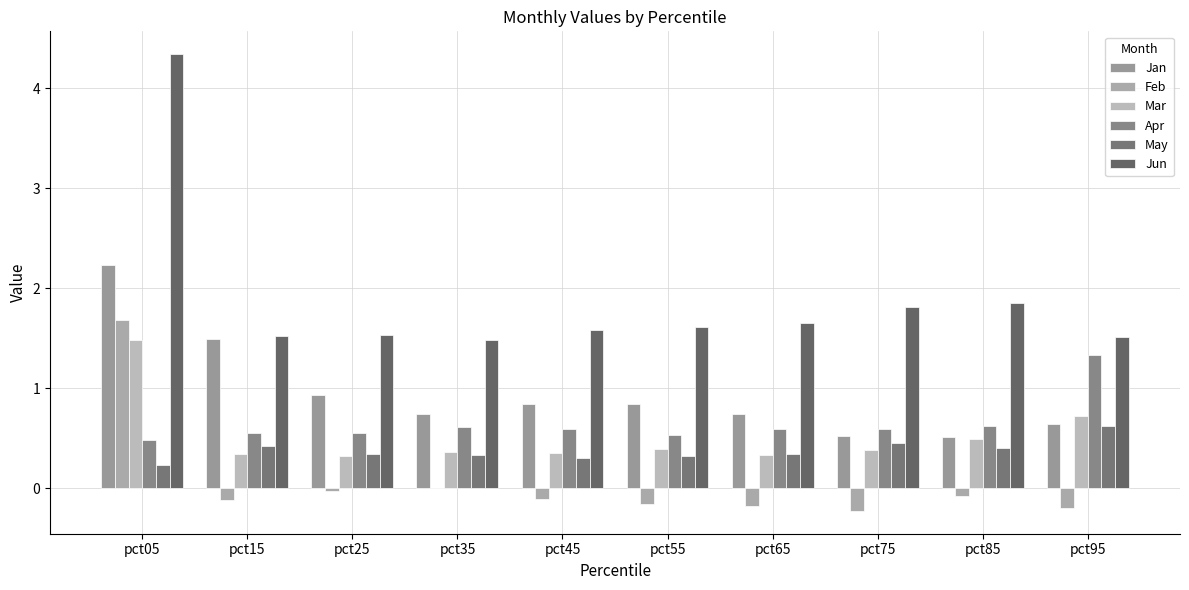

Reading left to right, what are all the values shown in this chart?

Jan: pct05=2.2	pct15=1.5	pct25=0.9	pct35=0.7	pct45=0.8	pct55=0.8	pct65=0.7	pct75=0.5	pct85=0.5	pct95=0.6
Feb: pct05=1.7	pct15=-0.1	pct25=-0.0	pct35=0.0	pct45=-0.1	pct55=-0.2	pct65=-0.2	pct75=-0.2	pct85=-0.1	pct95=-0.2
Mar: pct05=1.5	pct15=0.3	pct25=0.3	pct35=0.4	pct45=0.4	pct55=0.4	pct65=0.3	pct75=0.4	pct85=0.5	pct95=0.7
Apr: pct05=0.5	pct15=0.6	pct25=0.6	pct35=0.6	pct45=0.6	pct55=0.5	pct65=0.6	pct75=0.6	pct85=0.6	pct95=1.3
May: pct05=0.2	pct15=0.4	pct25=0.3	pct35=0.3	pct45=0.3	pct55=0.3	pct65=0.3	pct75=0.5	pct85=0.4	pct95=0.6
Jun: pct05=4.3	pct15=1.5	pct25=1.5	pct35=1.5	pct45=1.6	pct55=1.6	pct65=1.7	pct75=1.8	pct85=1.9	pct95=1.5